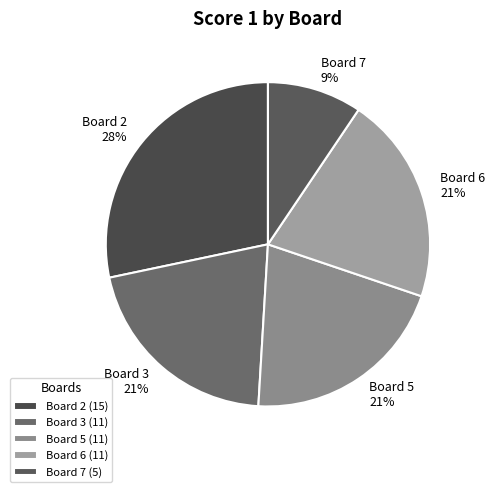

Between Board 6 and Board 7, which is larger?

Board 6